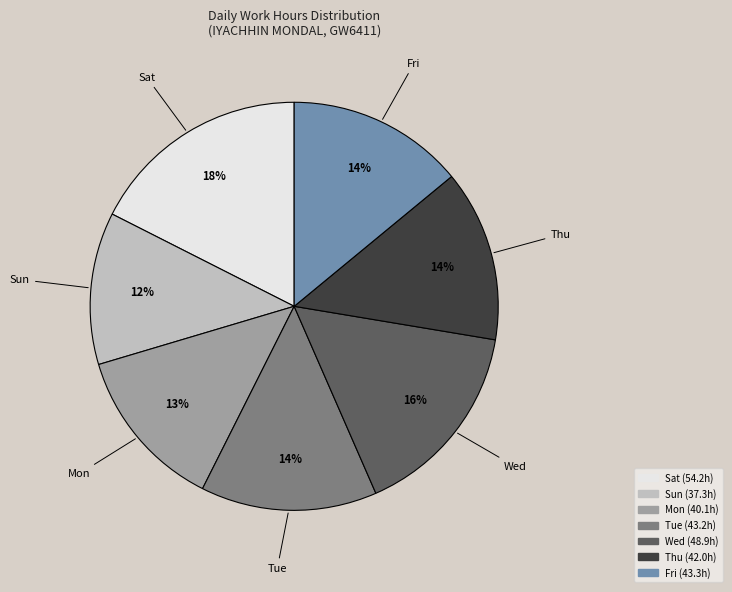

To the nearest percent, what is the average slice percentage?

14%